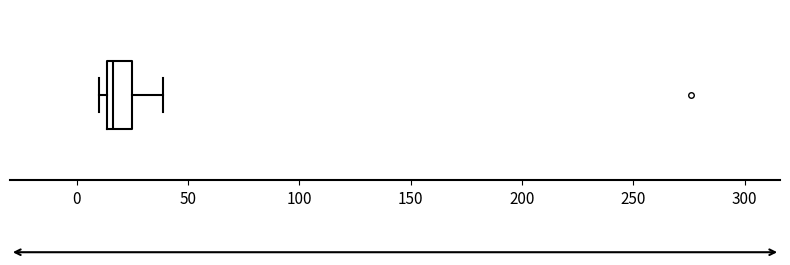

Where is the left edge of the box on the x-axis? The values are not printed on the chart, so give them approximately, as read against the axis.

15